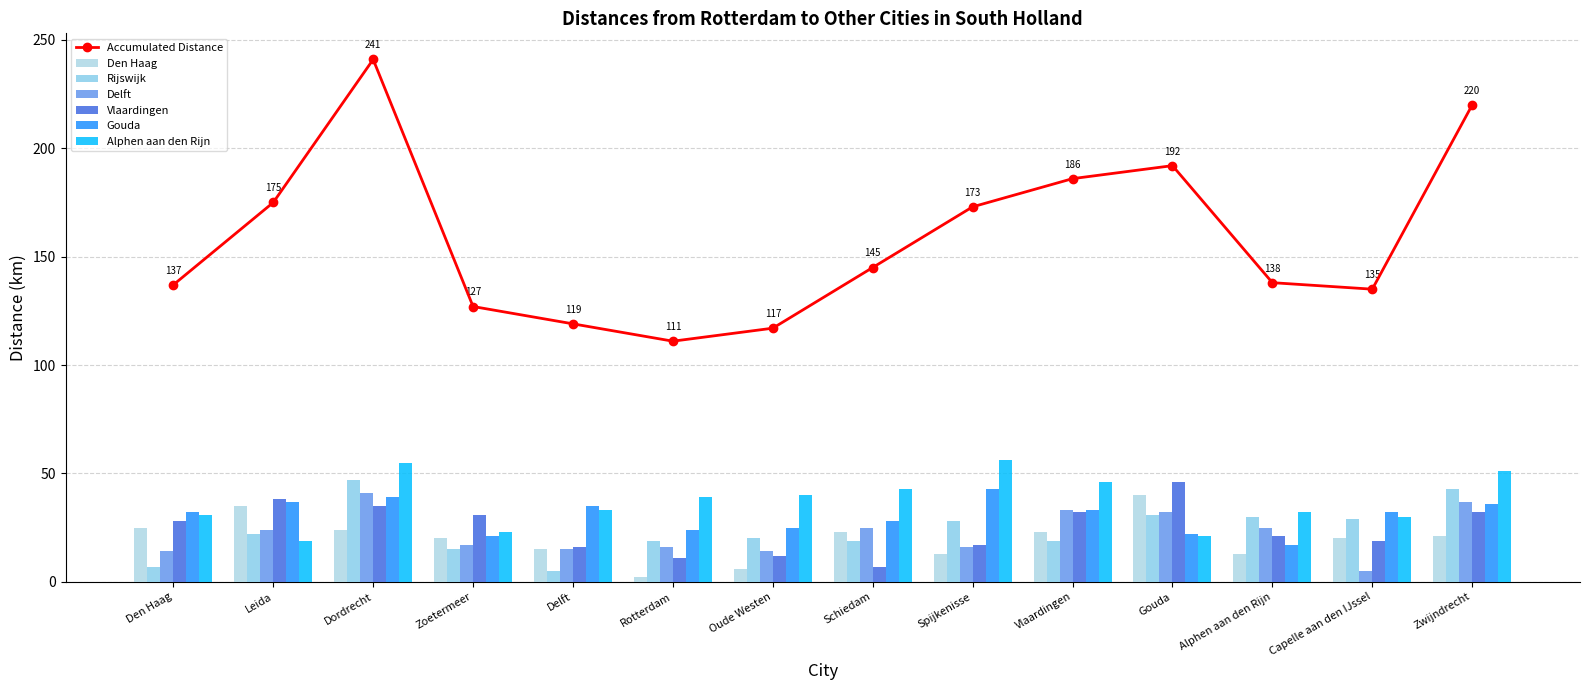

What position from the left is Oude Westen?

7